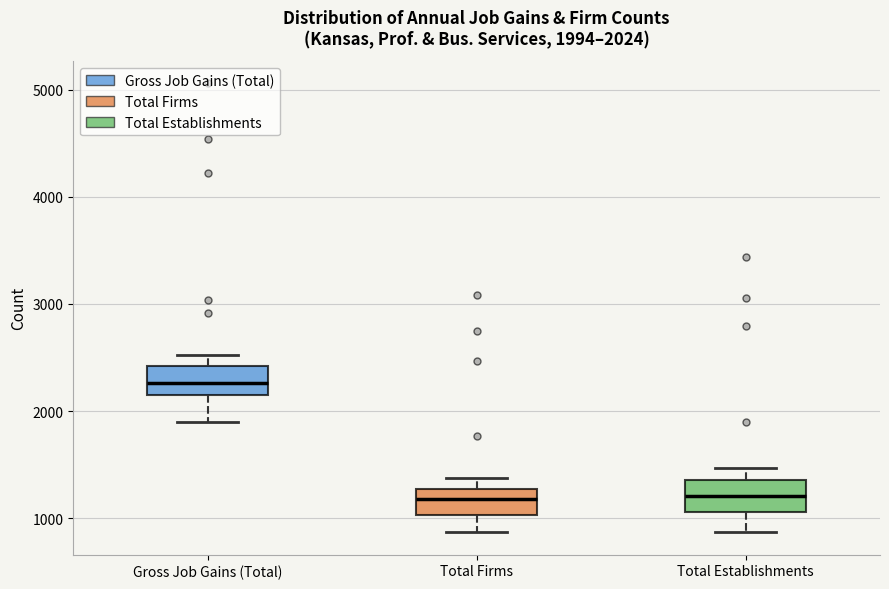

Which box's median line is the highest?

Gross Job Gains (Total)